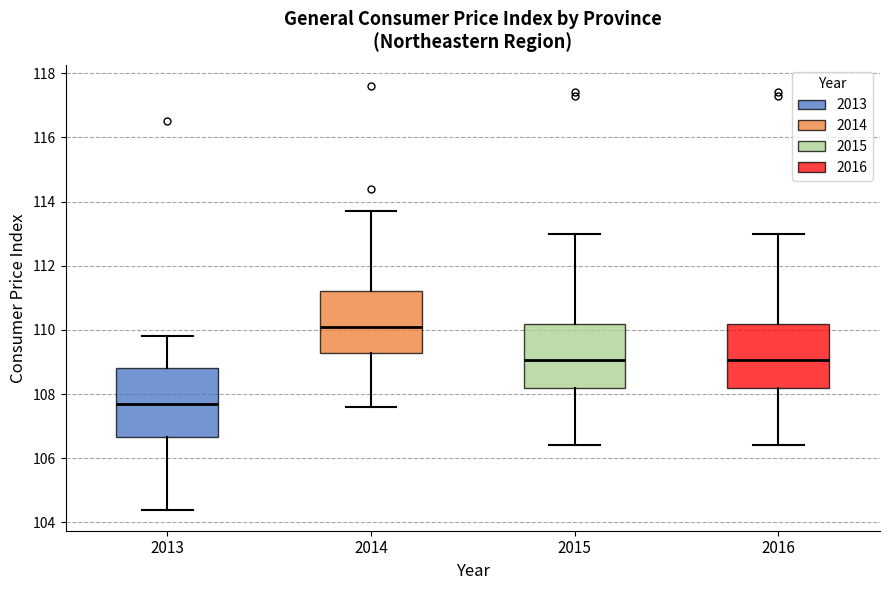

Which box has the lowest median line?

2013